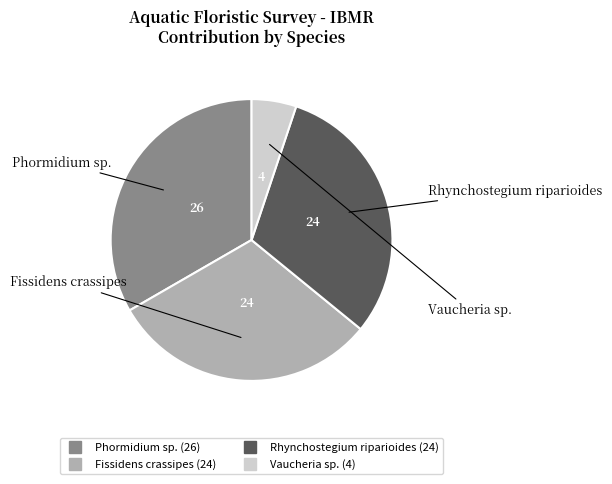

Combined, do Fissidens crassipes and Vaucheria sp. account for over 50%?

No